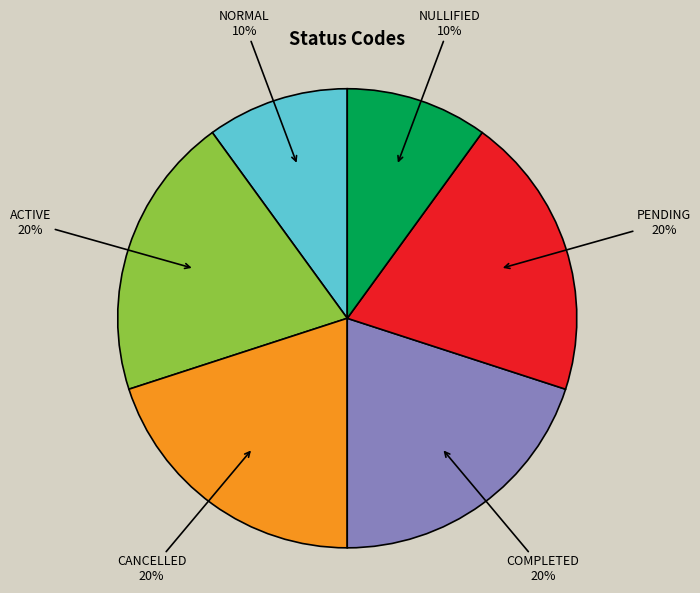

To the nearest percent, what percentage of the pie is NORMAL?

10%